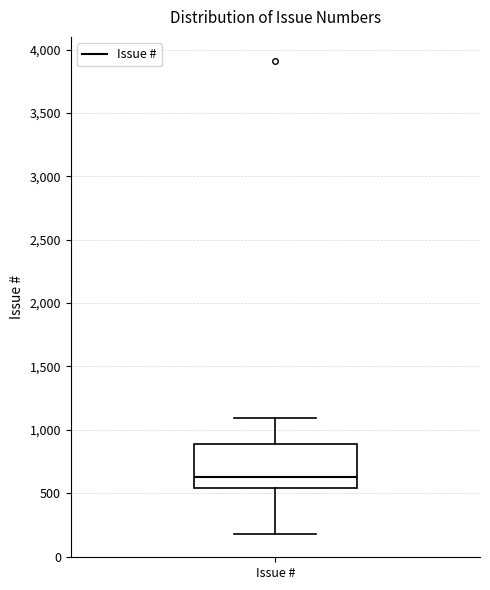

Where is the upper edge of the box for Issue # on the y-axis? The values are not printed on the chart, so give them approximately, as read against the axis.

900